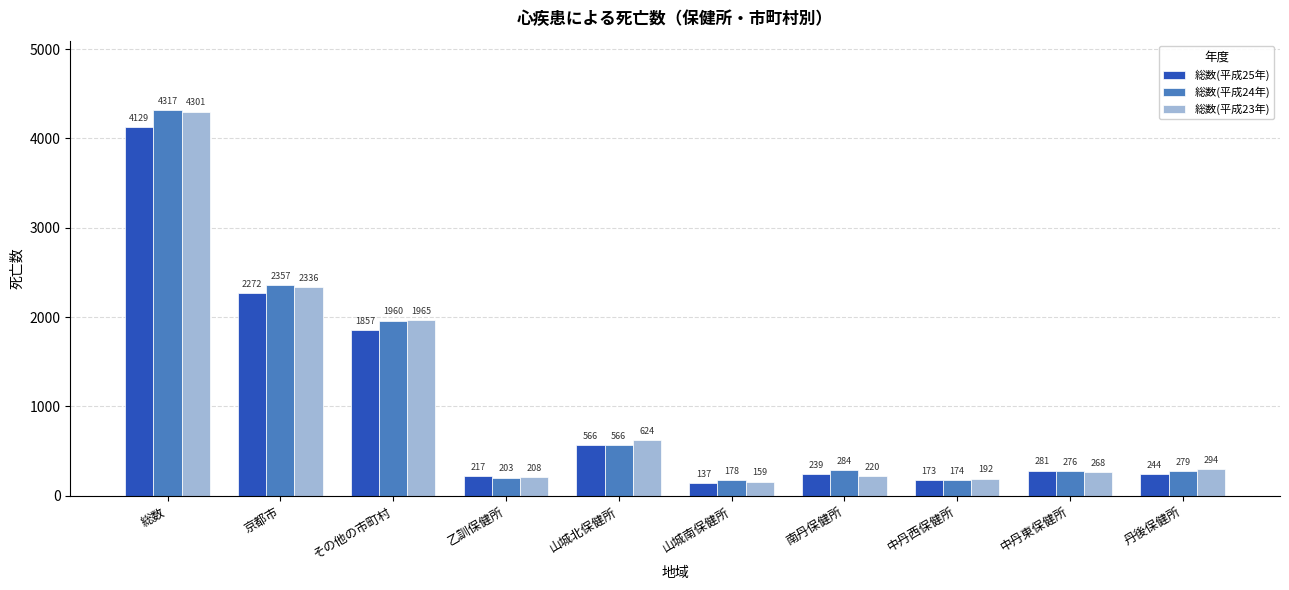

How many bars are there in each group?

3